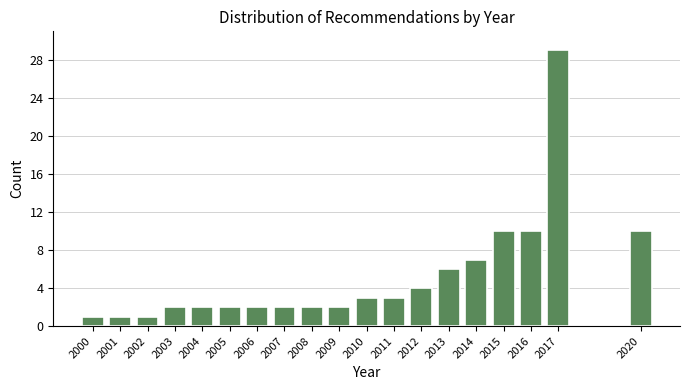

Reading left to right, transcribe all the data shown in this chart.

1	1	1	2	2	2	2	2	2	2	3	3	4	6	7	10	10	29	10